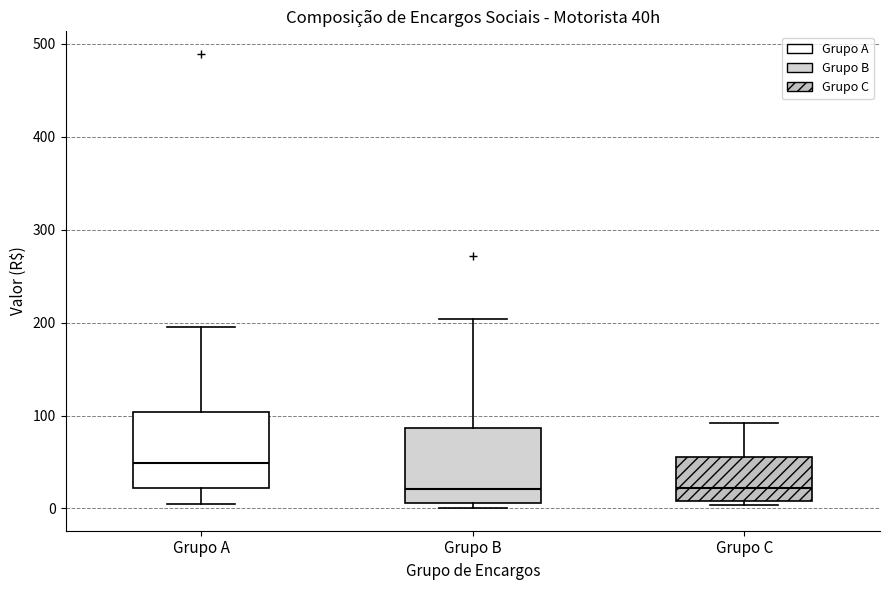

Reading left to right, read every box against the y-axis: the position of its median line, the range the box covers, and the ends of its whiskers. The values are not printed on the chart, so give them approximately, as read against the axis.

Grupo A: median 50, box 20 to 100, whiskers 0 to 200
Grupo B: median 20, box 10 to 90, whiskers 0 to 200
Grupo C: median 20, box 10 to 60, whiskers 0 to 90